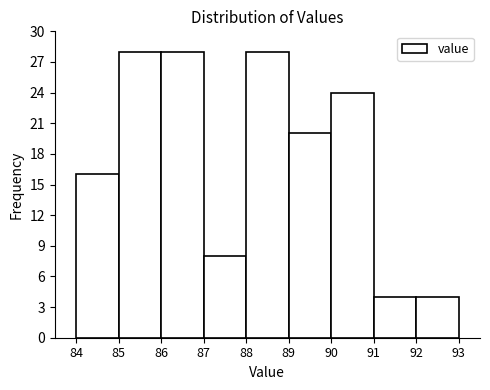

Reading left to right, transcribe this chart: for each bar, give the range it covers on the x-axis and its height. The values are not printed on the chart, so give them approximately, as read against the axis.

84 to 85: 16
85 to 86: 28
86 to 87: 28
87 to 88: 8
88 to 89: 28
89 to 90: 20
90 to 91: 24
91 to 92: 4
92 to 93: 4